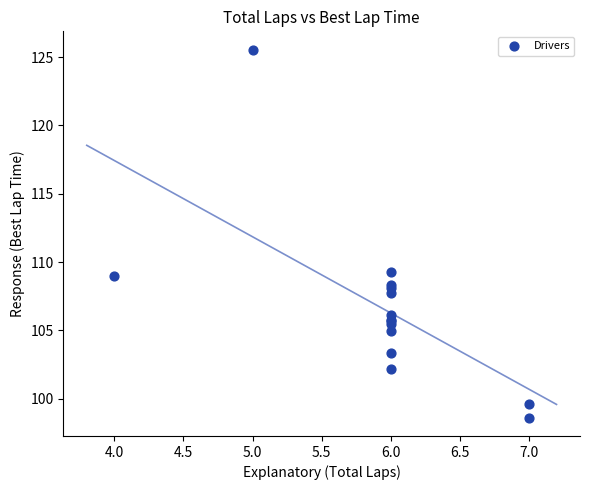

What Y value in the scatter plot is closest to 112?

109.3